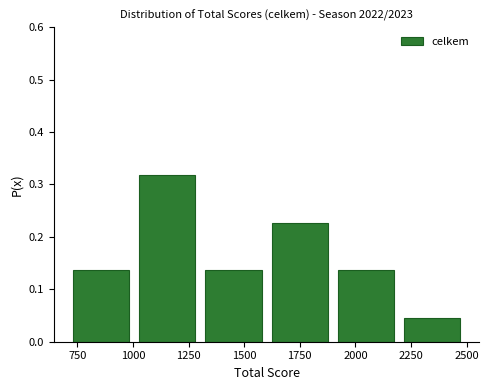

Over which range of the x-axis is the bar tallest?

1000 to 1300